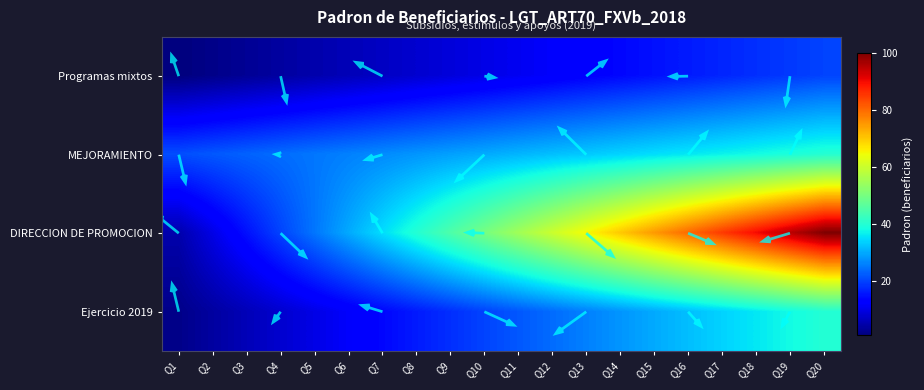

What is the spread (max minus min) of values at Q12?

48